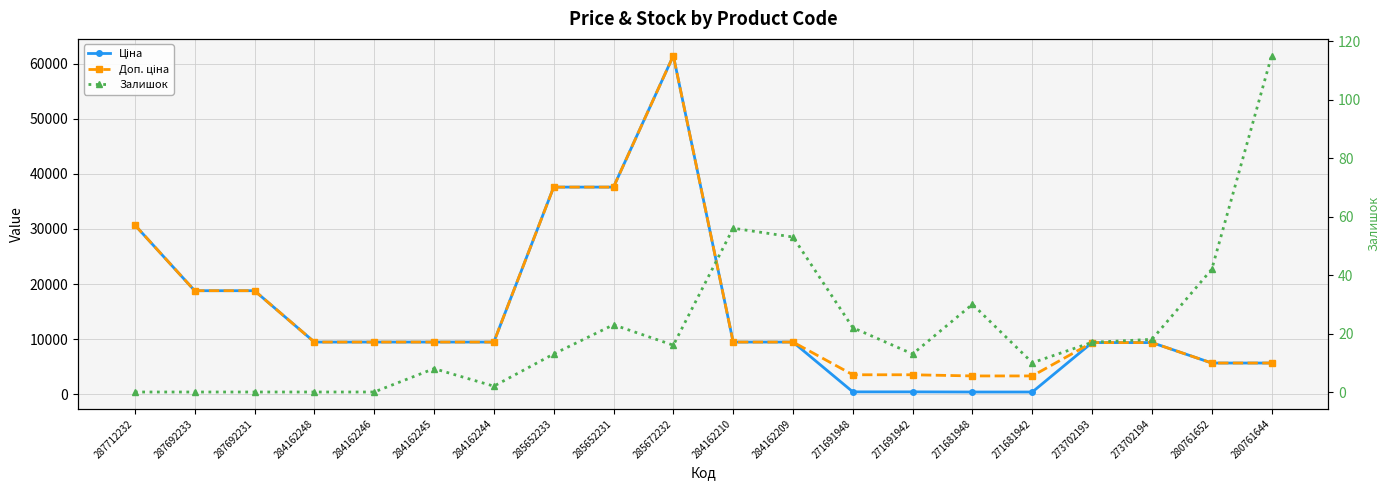

Reading right to left, transcribe all the data shown in this chart.

Ціна: 280761644=5673.8	280761652=5673.8	273702194=9384.0	273702193=9384.0	271681942=416.6	271681948=416.6	271691942=443.1	271691948=443.1	284162209=9480.1	284162210=9480.1	285672232=61434.3	285652231=37593.6	285652233=37593.6	284162244=9480.1	284162245=9480.1	284162246=9480.1	284162248=9480.1	287692231=18796.8	287692233=18796.8	287712232=30717.1
Доп. ціна: 280761644=5673.8	280761652=5673.8	273702194=9384.0	273702193=9384.0	271681942=3332.5	271681948=3332.5	271691942=3545.0	271691948=3545.0	284162209=9480.1	284162210=9480.1	285672232=61434.3	285652231=37593.6	285652233=37593.6	284162244=9480.1	284162245=9480.1	284162246=9480.1	284162248=9480.1	287692231=18796.8	287692233=18796.8	287712232=30717.1
Залишок: 280761644=115.0	280761652=42.0	273702194=18.0	273702193=17.0	271681942=10.0	271681948=30.0	271691942=13.0	271691948=22.0	284162209=53.0	284162210=56.0	285672232=16.0	285652231=23.0	285652233=13.0	284162244=2.0	284162245=8.0	284162246=0.0	284162248=0.0	287692231=0.0	287692233=0.0	287712232=0.0